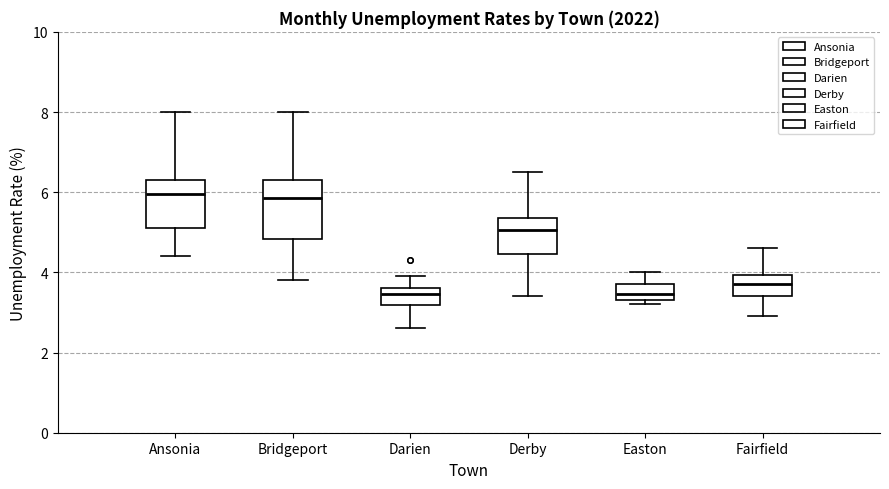

Reading left to right, transcribe this box plot: for each box, give where its median line is, the range the box spans, and where its two whiskers end, as read against the y-axis. The values are not printed on the chart, so give them approximately, as read against the axis.

Ansonia: median 6.0, box 5.2 to 6.4, whiskers 4.4 to 8.0
Bridgeport: median 5.8, box 4.8 to 6.4, whiskers 3.8 to 8.0
Darien: median 3.4, box 3.2 to 3.6, whiskers 2.6 to 4.0
Derby: median 5.0, box 4.4 to 5.4, whiskers 3.4 to 6.6
Easton: median 3.4 (inside the box), box 3.4 to 3.8, whiskers 3.2 to 4.0
Fairfield: median 3.8, box 3.4 to 4.0, whiskers 3.0 to 4.6